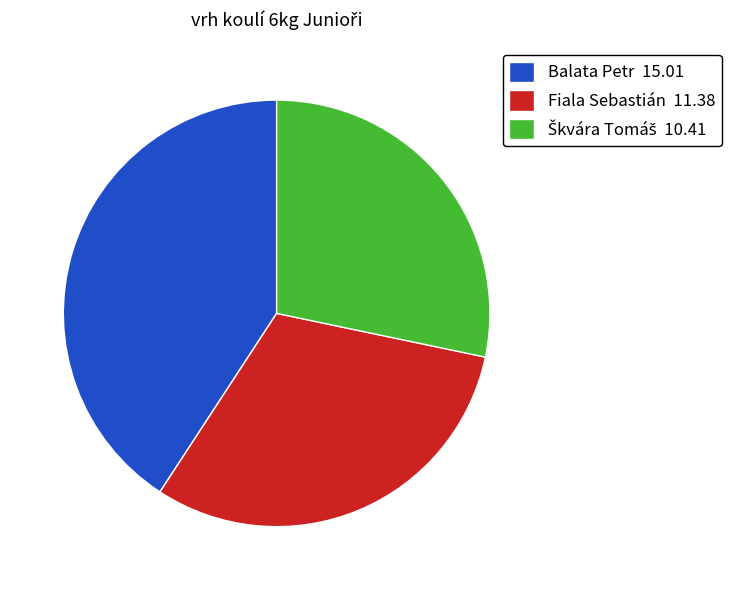

Combined, do Fiala Sebastián 11.38 and Balata Petr 15.01 account for over 50%?

Yes